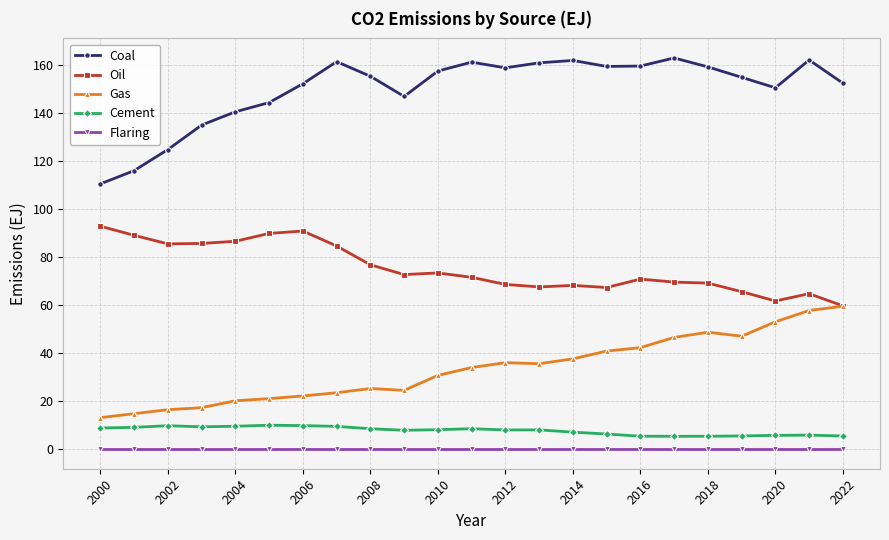

Which series has the largest range (max minus min)?

Coal